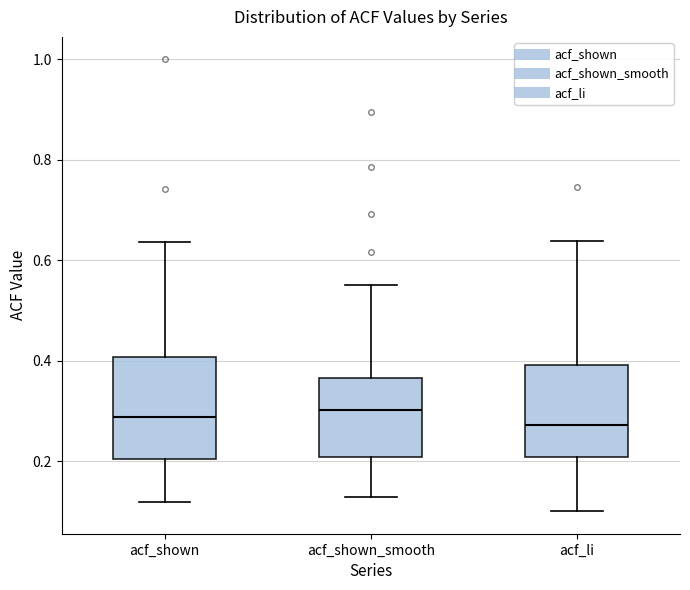

Where does the lower whisker of the box for acf_li end on the y-axis? The values are not printed on the chart, so give them approximately, as read against the axis.

0.10